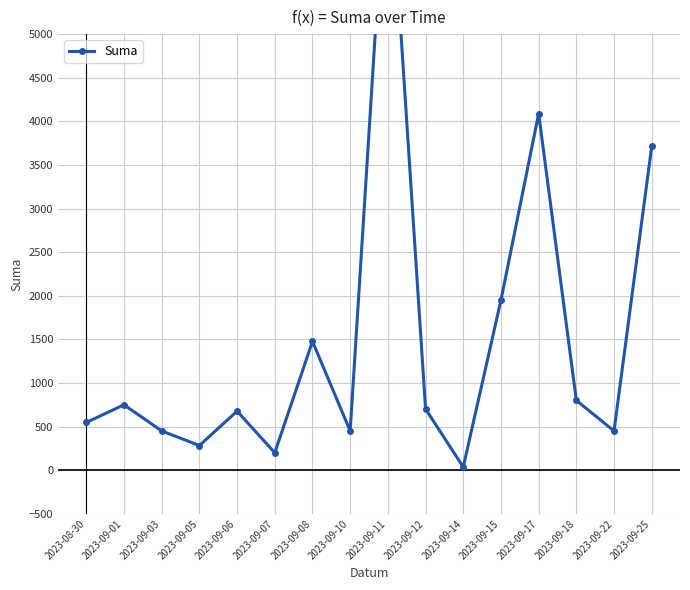

Rank the categories by value from highest to lowest.

2023-09-11, 2023-09-17, 2023-09-25, 2023-09-15, 2023-09-08, 2023-09-18, 2023-09-01, 2023-09-12, 2023-09-06, 2023-08-30, 2023-09-03, 2023-09-10, 2023-09-22, 2023-09-05, 2023-09-07, 2023-09-14